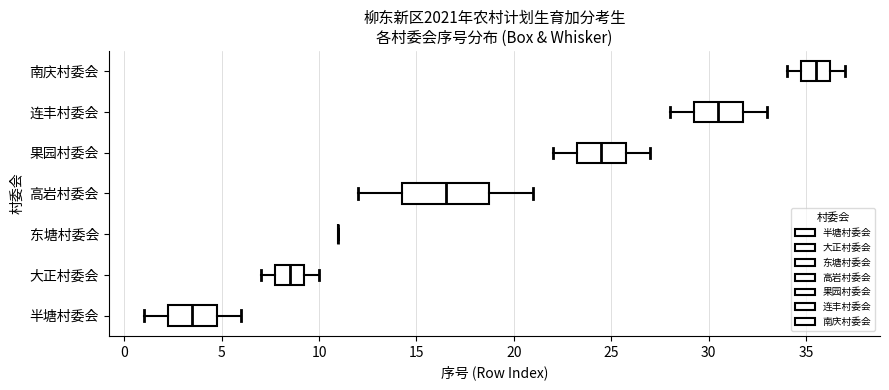

Reading bottom to top, read every box against the x-axis: the position of its median line, the range the box covers, and the ends of its whiskers. The values are not printed on the chart, so give them approximately, as read against the axis.

半塘村委会: median 3.5, box 2.5 to 5.0, whiskers 1.0 to 6.0
大正村委会: median 8.5, box 8.0 to 9.5, whiskers 7.0 to 10.0
东塘村委会: box collapsed to a line at 11.0, whiskers 11.0 to 11.0
高岩村委会: median 16.5, box 14.5 to 19.0, whiskers 12.0 to 21.0
果园村委会: median 24.5, box 23.5 to 26.0, whiskers 22.0 to 27.0
连丰村委会: median 30.5, box 29.5 to 32.0, whiskers 28.0 to 33.0
南庆村委会: median 35.5, box 35.0 to 36.5, whiskers 34.0 to 37.0